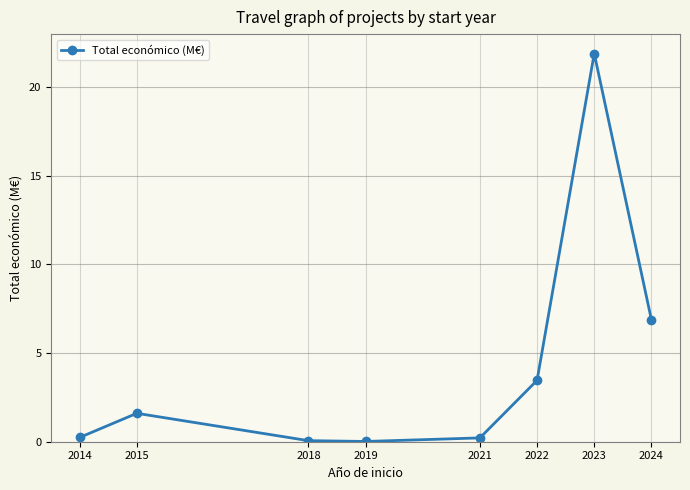

Does the chart display data point markers on the line(s)?

Yes